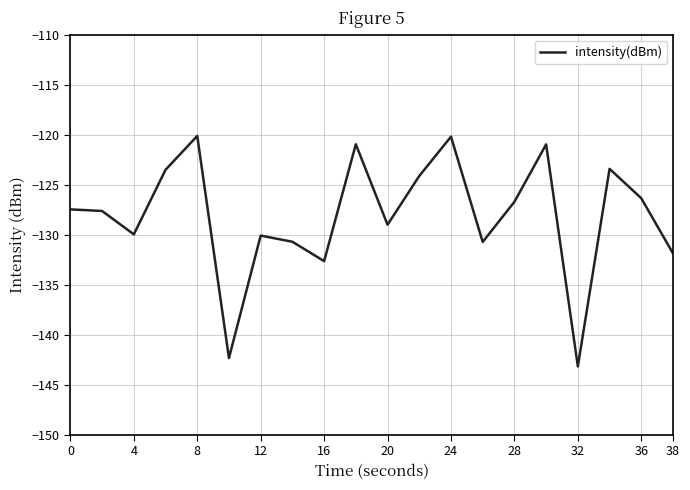

What is the difference between the maximum and minimum values?

23.0